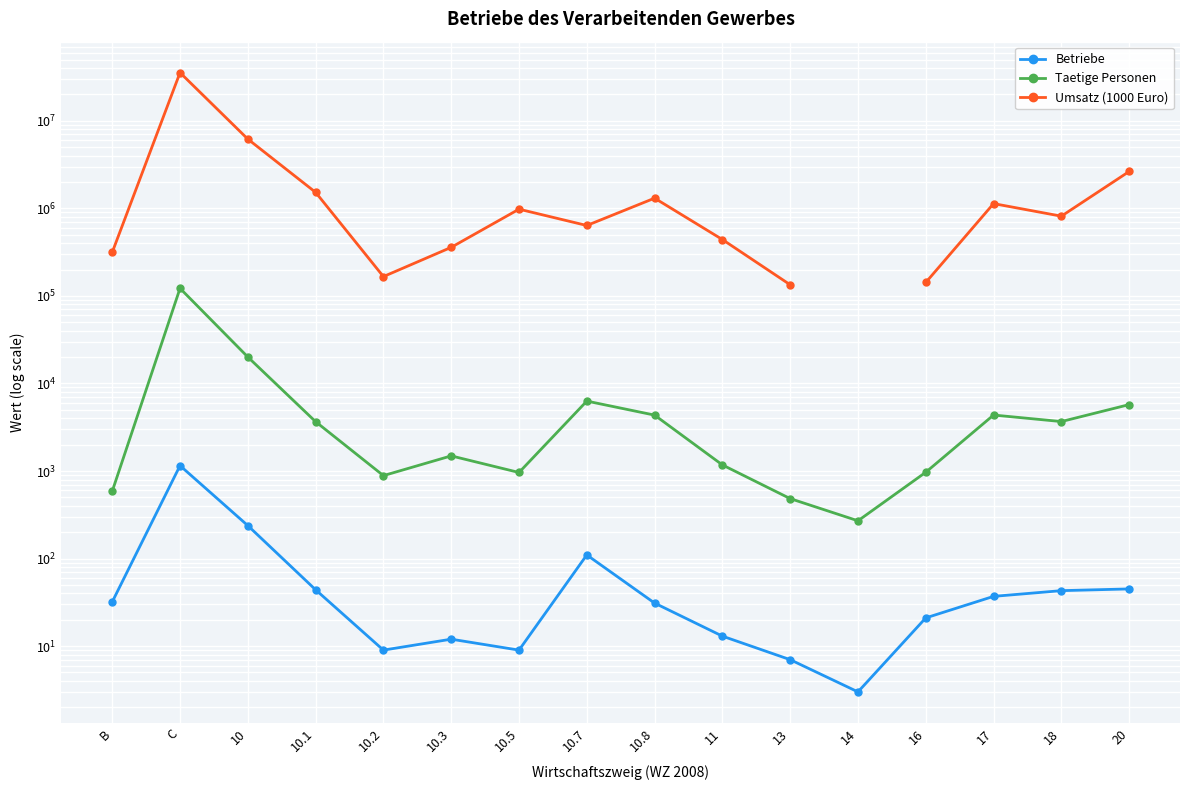

What is the spread (max minus min) of values at 10.7?

637285.2